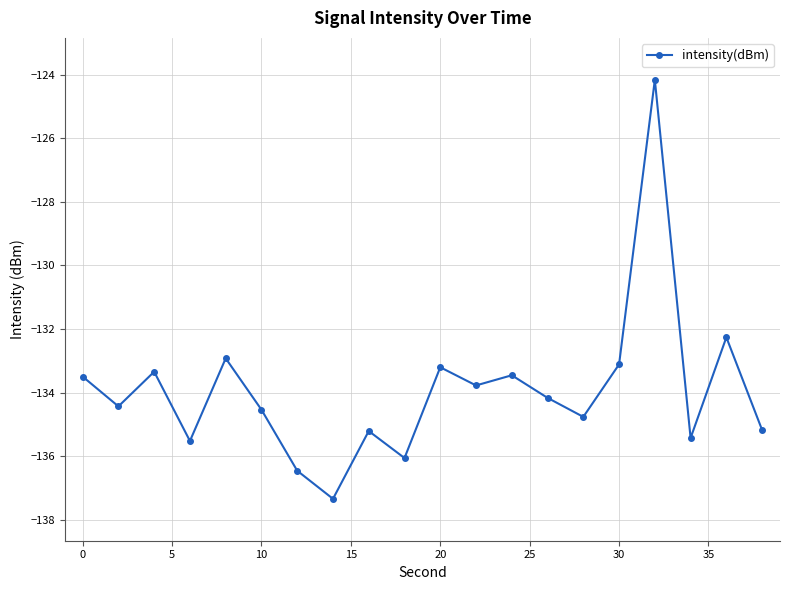

Reading left to right, extract all data points from this chart.

-133.5	-134.4	-133.3	-135.5	-132.9	-134.5	-136.5	-137.3	-135.2	-136.1	-133.2	-133.8	-133.5	-134.2	-134.8	-133.1	-124.2	-135.4	-132.3	-135.2